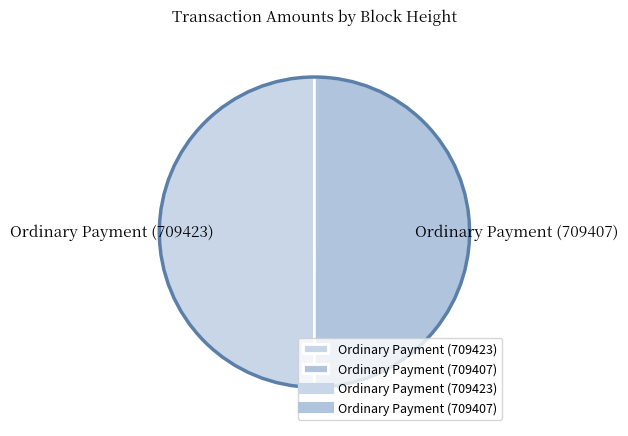

True or false: Ordinary Payment (709407) accounts for 45% of the total.

False